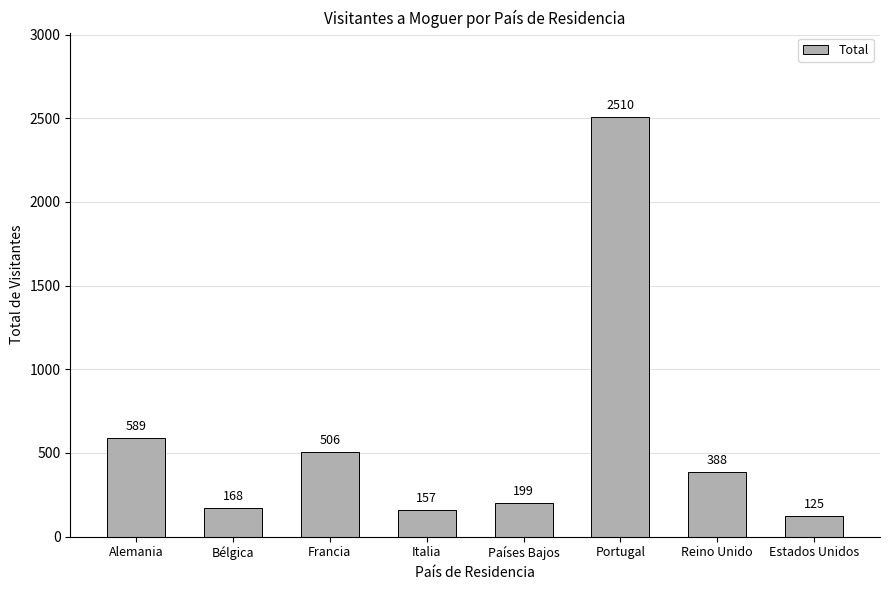

What position from the left is Portugal?

6